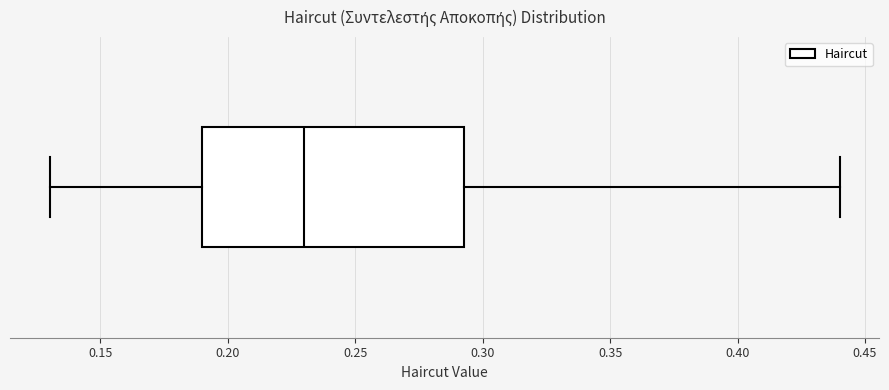

Where is the left edge of the box on the x-axis? The values are not printed on the chart, so give them approximately, as read against the axis.

0.190